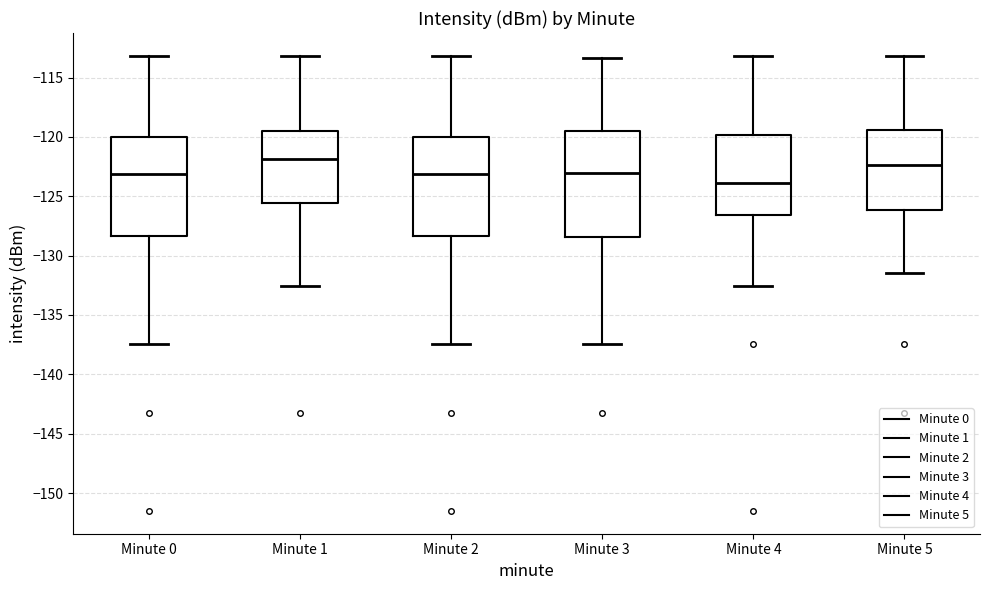

Reading left to right, read every box against the y-axis: the position of its median line, the range the box covers, and the ends of its whiskers. The values are not printed on the chart, so give them approximately, as read against the axis.

Minute 0: median -123.0, box -128.5 to -120.0, whiskers -137.5 to -113.0
Minute 1: median -122.0, box -125.5 to -119.5, whiskers -132.5 to -113.0
Minute 2: median -123.0, box -128.5 to -120.0, whiskers -137.5 to -113.0
Minute 3: median -123.0, box -128.5 to -119.5, whiskers -137.5 to -113.5
Minute 4: median -124.0, box -126.5 to -120.0, whiskers -132.5 to -113.0
Minute 5: median -122.5, box -126.0 to -119.5, whiskers -131.5 to -113.0